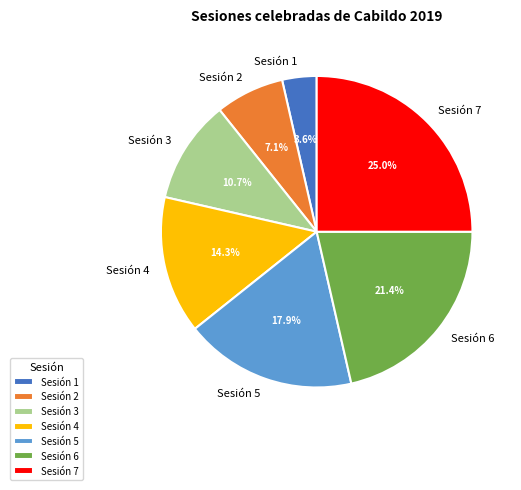

What percentage do Sesión 4 and Sesión 1 together represent?

17.9%